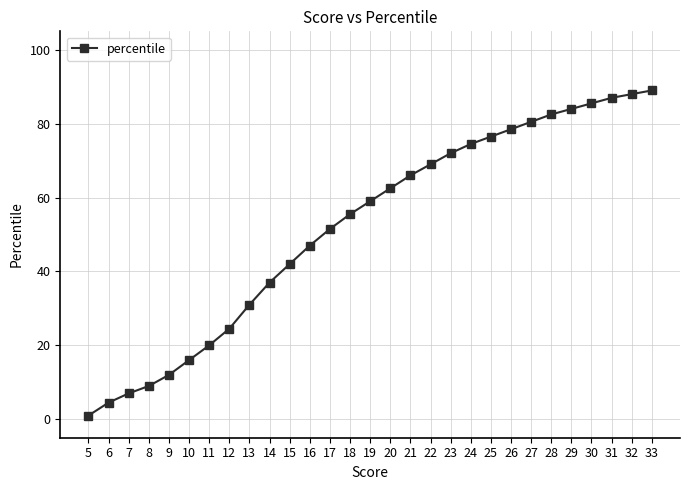

What is the approximate value at 6?

4.5